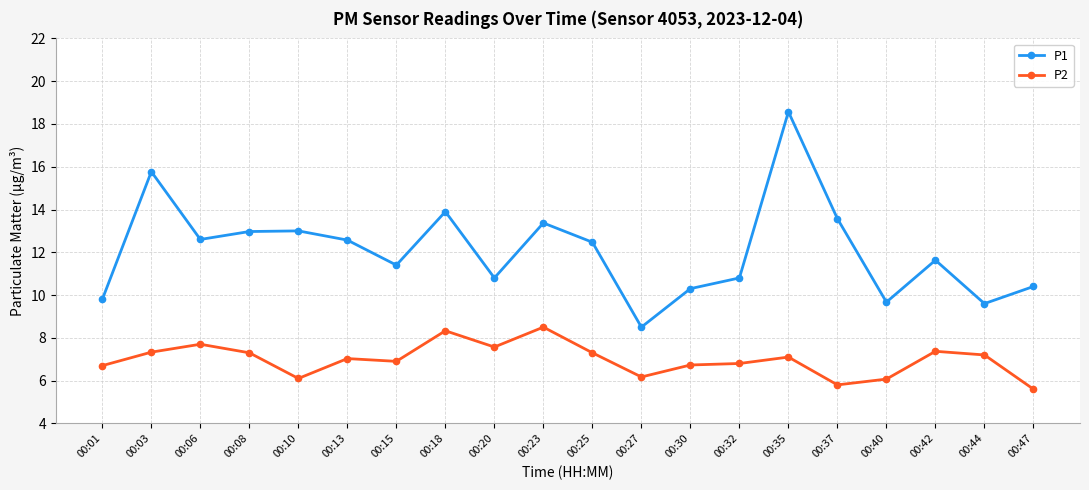

The P2 series shows 12.8 at 00:42. True or false?

False